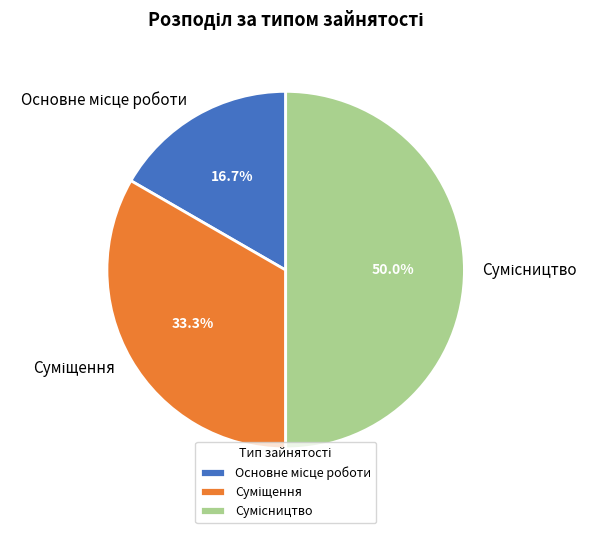

How many segments does this pie chart have?

3